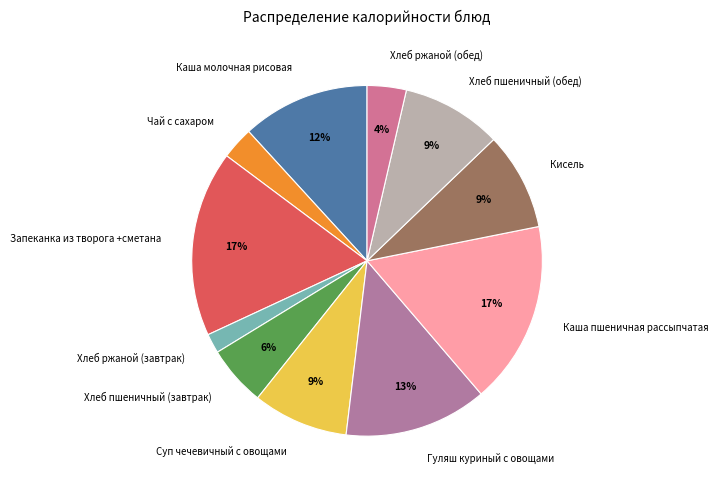

Is Чай с сахаром the majority of the pie?

No